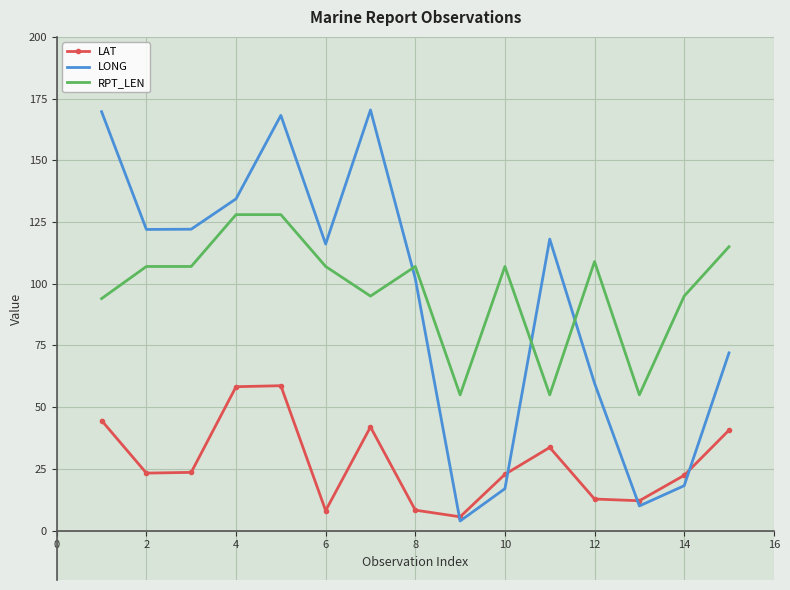

True or false: LAT and RPT_LEN cross at least once.

False